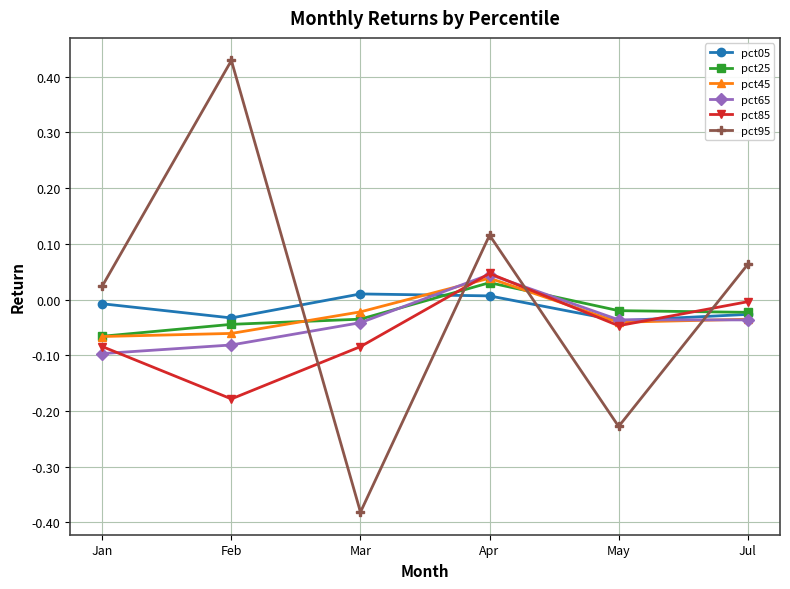

True or false: pct05 has a value of -0.0 at Feb.

True